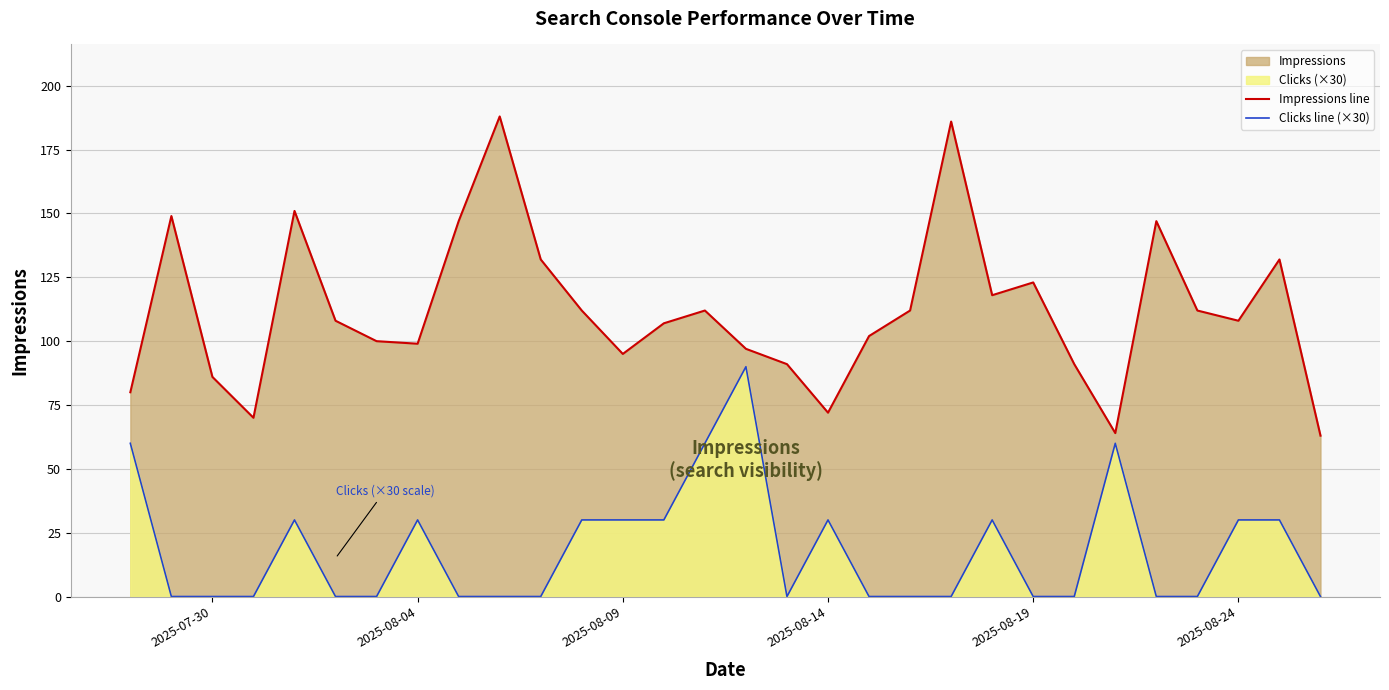

Rank the series by their average value, from lowest to highest.

Clicks line (×30), Impressions line